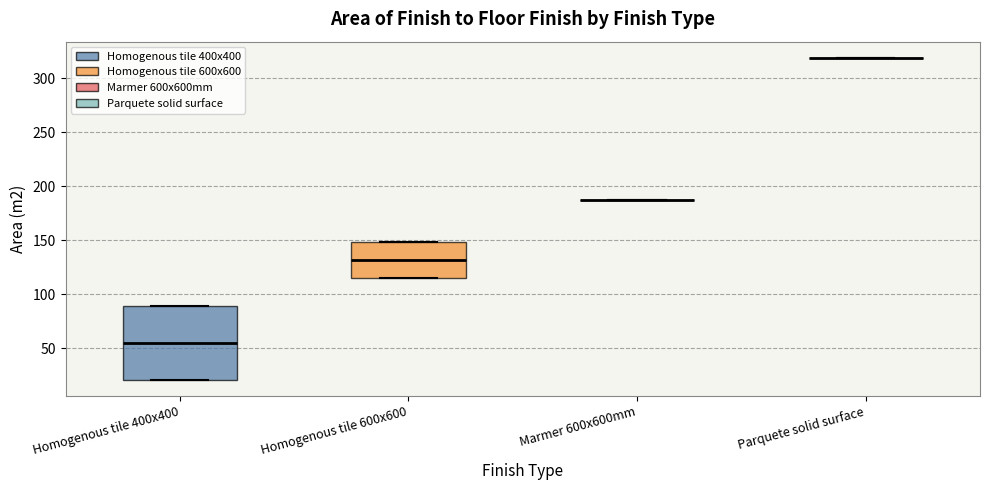

Reading left to right, read every box against the y-axis: the position of its median line, the range the box covers, and the ends of its whiskers. The values are not printed on the chart, so give them approximately, as read against the axis.

Homogenous tile 400x400: median 55, box 20 to 90, whiskers 20 to 90
Homogenous tile 600x600: median 130, box 115 to 150, whiskers 115 to 150
Marmer 600x600mm: box collapsed to a line at 190, whiskers 190 to 190
Parquete solid surface: box collapsed to a line at 320, whiskers 320 to 320